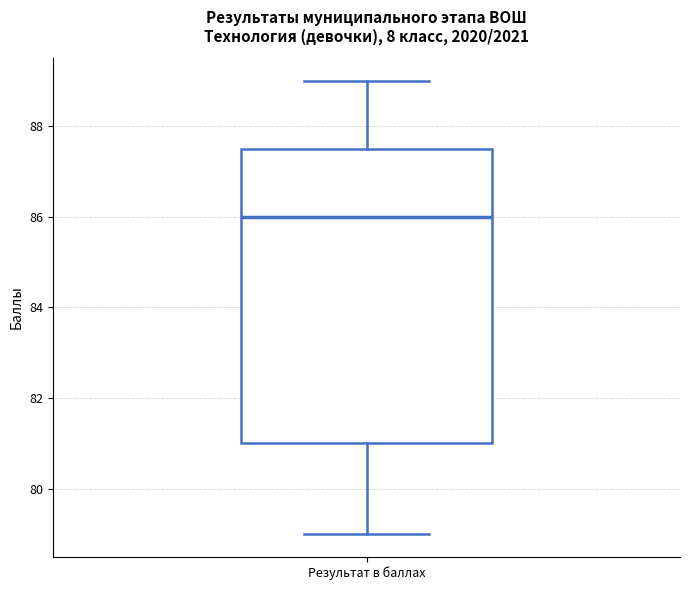

Read this box plot against the y-axis: the position of the median line, the range covered by the box, and the ends of both whiskers. The values are not printed on the chart, so give them approximately, as read against the axis.

median 86.0, box 81.0 to 87.6, whiskers 79.0 to 89.0